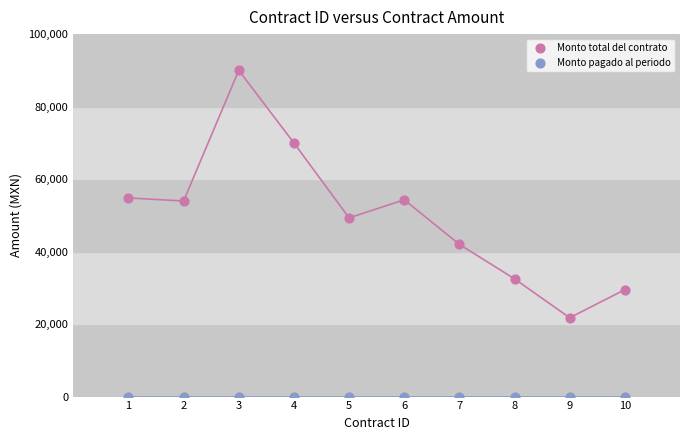

Which series reaches the maximum Y coordinate?

Monto total del contrato